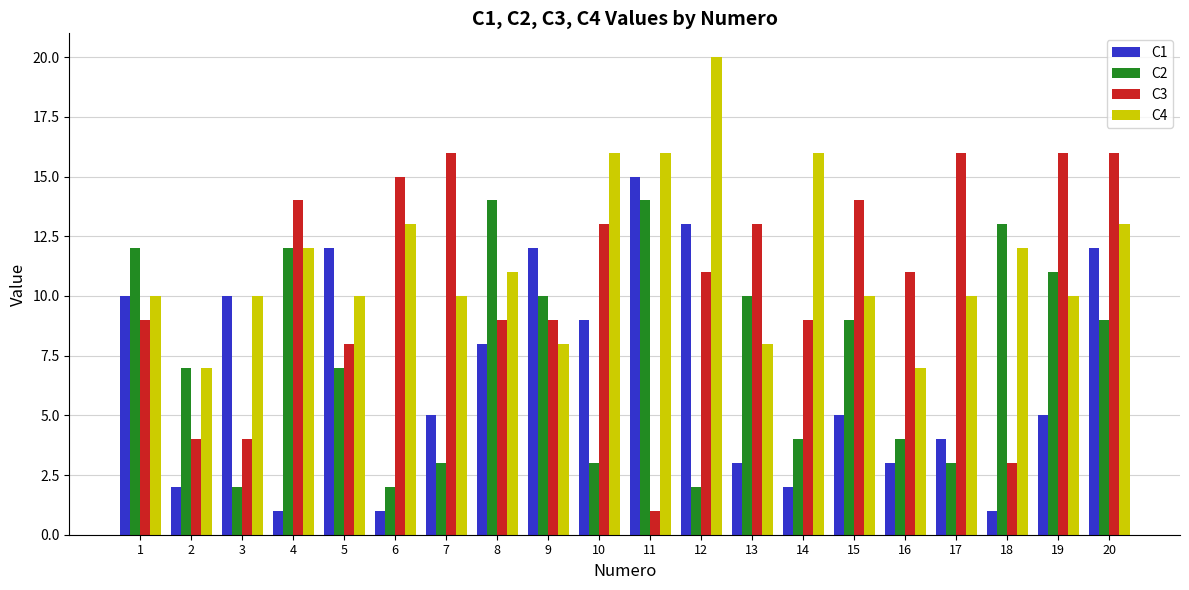

Reading left to right, extract all data points from this chart.

C1: 10	2	10	1	12	1	5	8	12	9	15	13	3	2	5	3	4	1	5	12
C2: 12	7	2	12	7	2	3	14	10	3	14	2	10	4	9	4	3	13	11	9
C3: 9	4	4	14	8	15	16	9	9	13	1	11	13	9	14	11	16	3	16	16
C4: 10	7	10	12	10	13	10	11	8	16	16	20	8	16	10	7	10	12	10	13